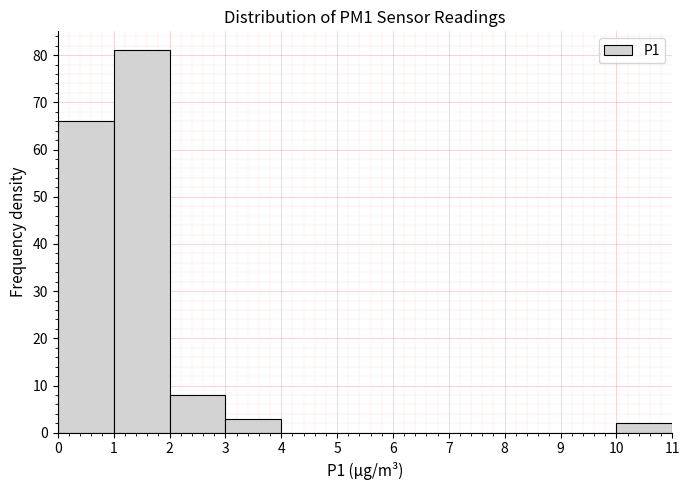

Which range on the x-axis has the tallest bar?

1 to 2